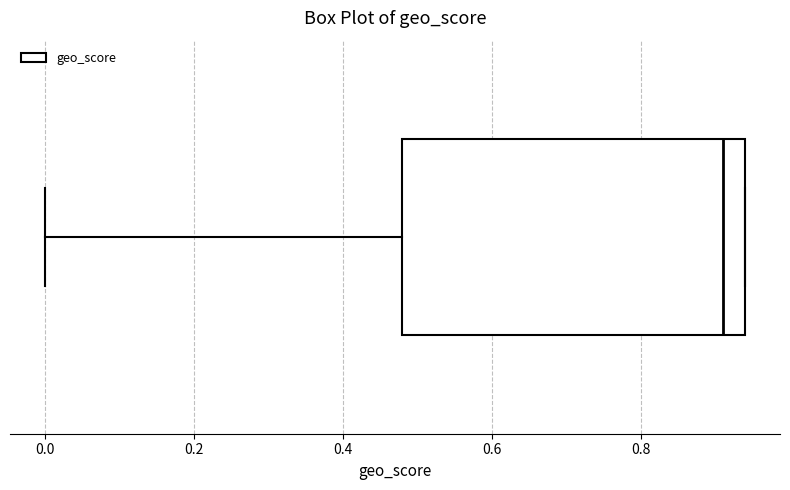

Where does the median line of the box sit on the x-axis? The values are not printed on the chart, so give them approximately, as read against the axis.

0.92